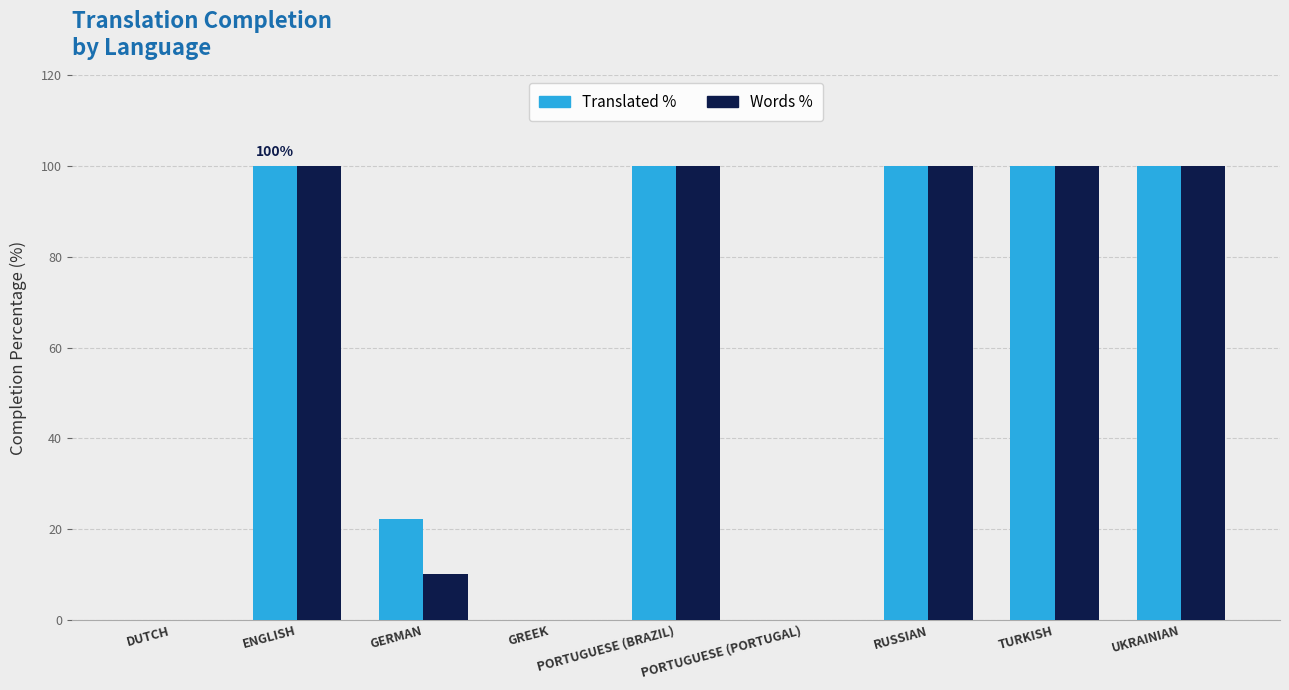

What is the greatest value displayed?

100.0